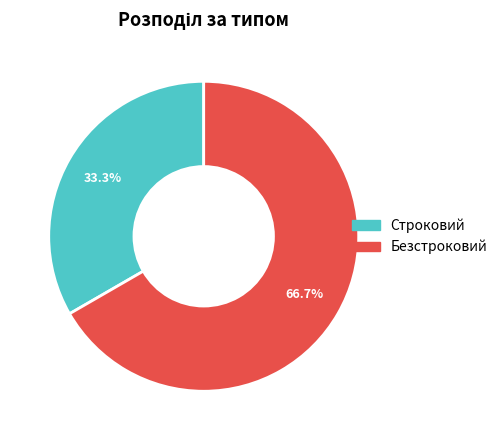

What is the total percentage of Безстроковий and Строковий?

100.0%